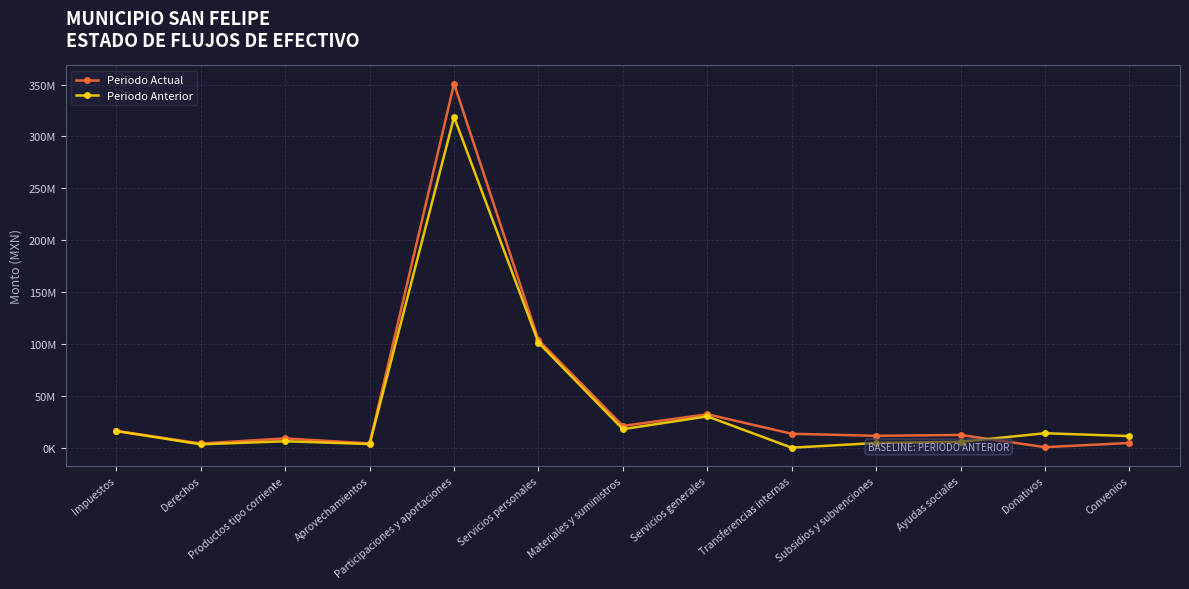

List the labels in order of Periodo Actual value, smallest first.

Donativos, Derechos, Aprovechamientos, Convenios, Productos tipo corriente, Subsidios y subvenciones, Ayudas sociales, Transferencias internas, Impuestos, Materiales y suministros, Servicios generales, Servicios personales, Participaciones y aportaciones